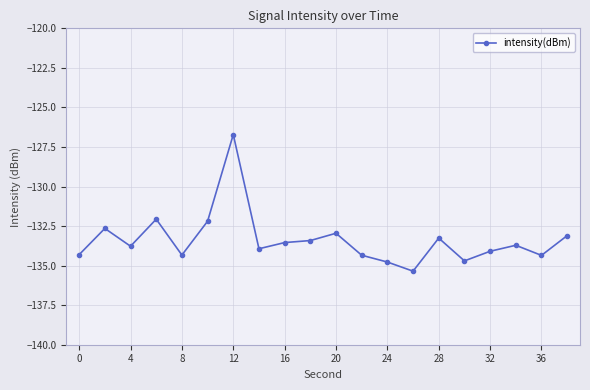

Count the number of categories in the chart.

20